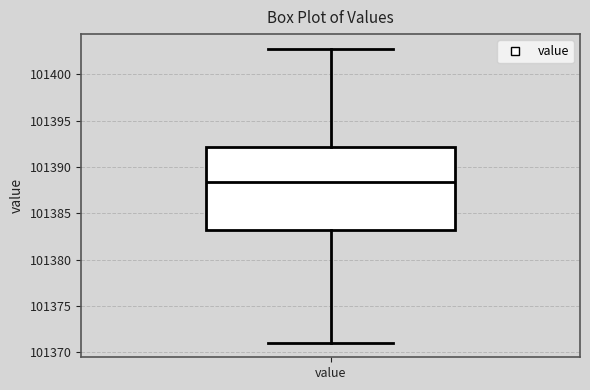

Where does the median line of the box for value sit on the y-axis? The values are not printed on the chart, so give them approximately, as read against the axis.

101388.5